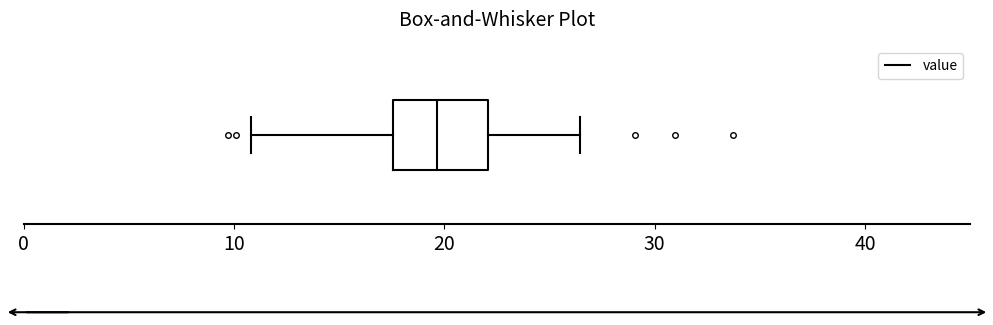

Where does the right whisker of the box end on the x-axis? The values are not printed on the chart, so give them approximately, as read against the axis.

26